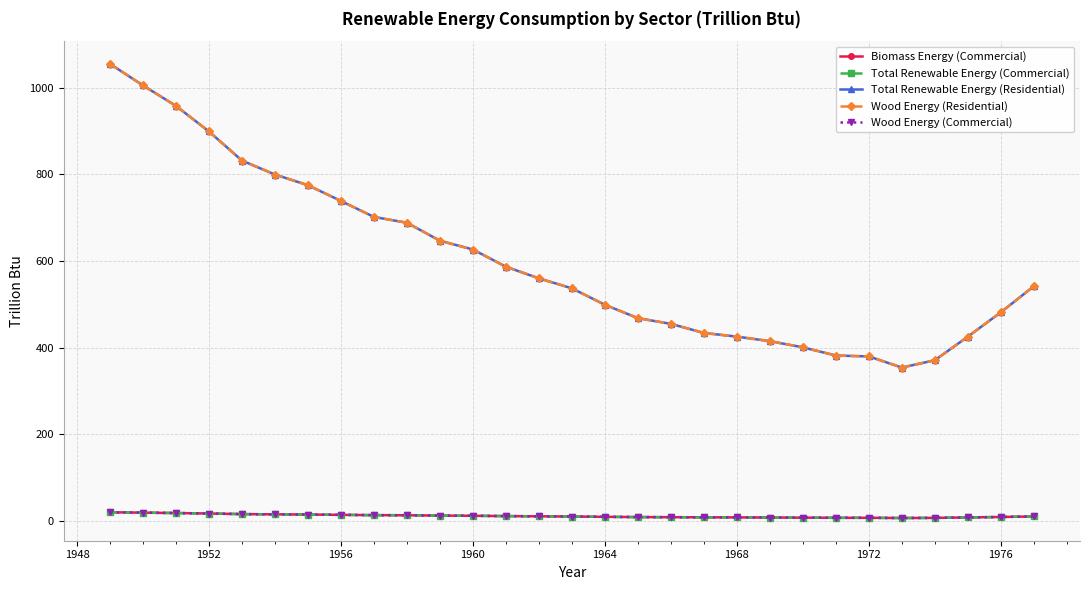

Is this an area chart (filled region under the line)?

No